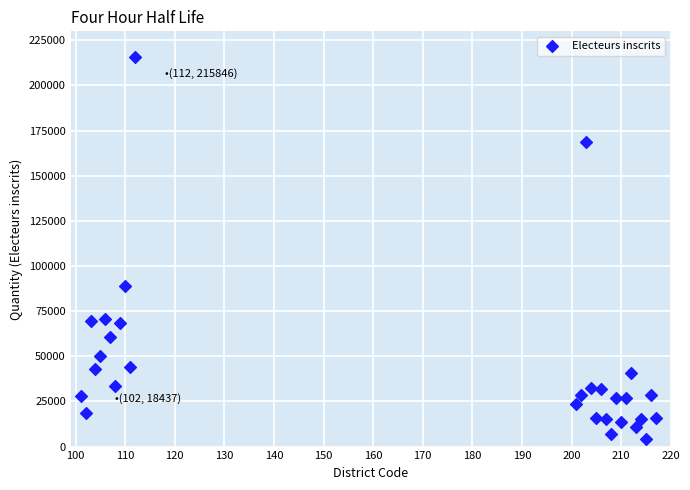

What is the range of X values (max minus min)?

116